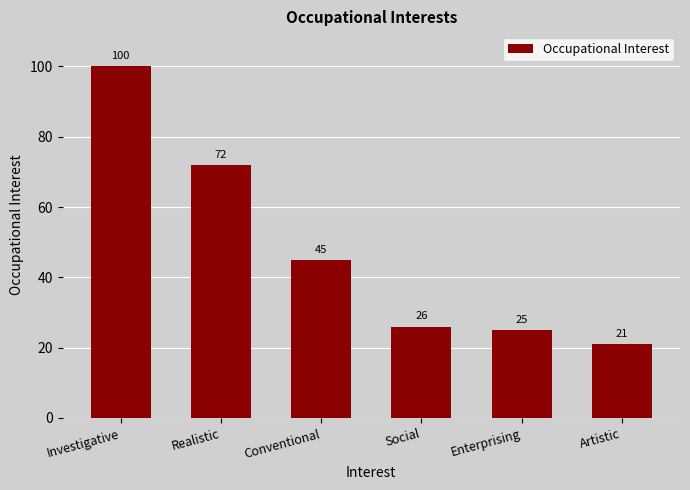

Which label corresponds to the largest value in the chart?

Investigative